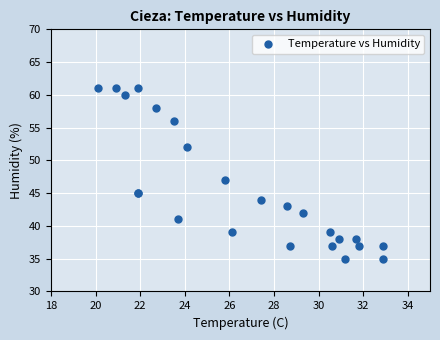

What Y value in the scatter plot is closest to 48?

47